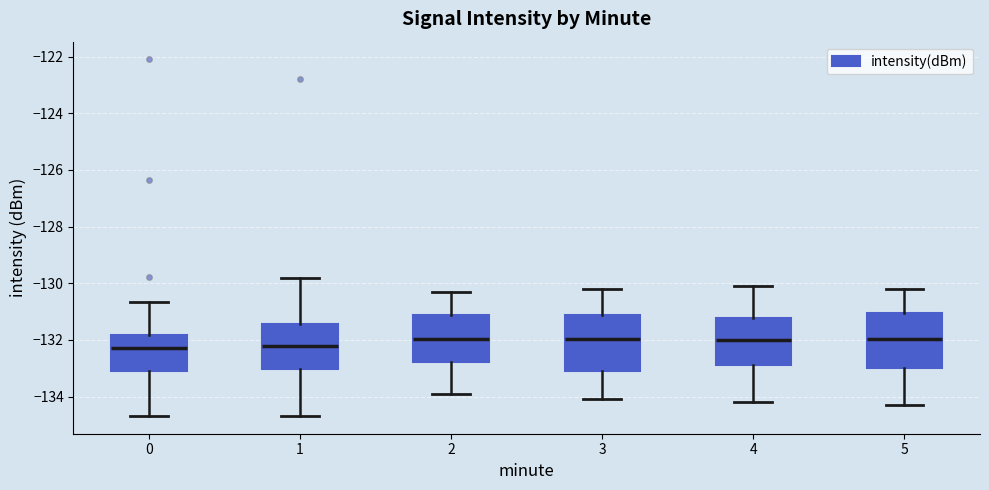

Where does the upper whisker of the box at x = 5 end on the y-axis? The values are not printed on the chart, so give them approximately, as read against the axis.

-130.2